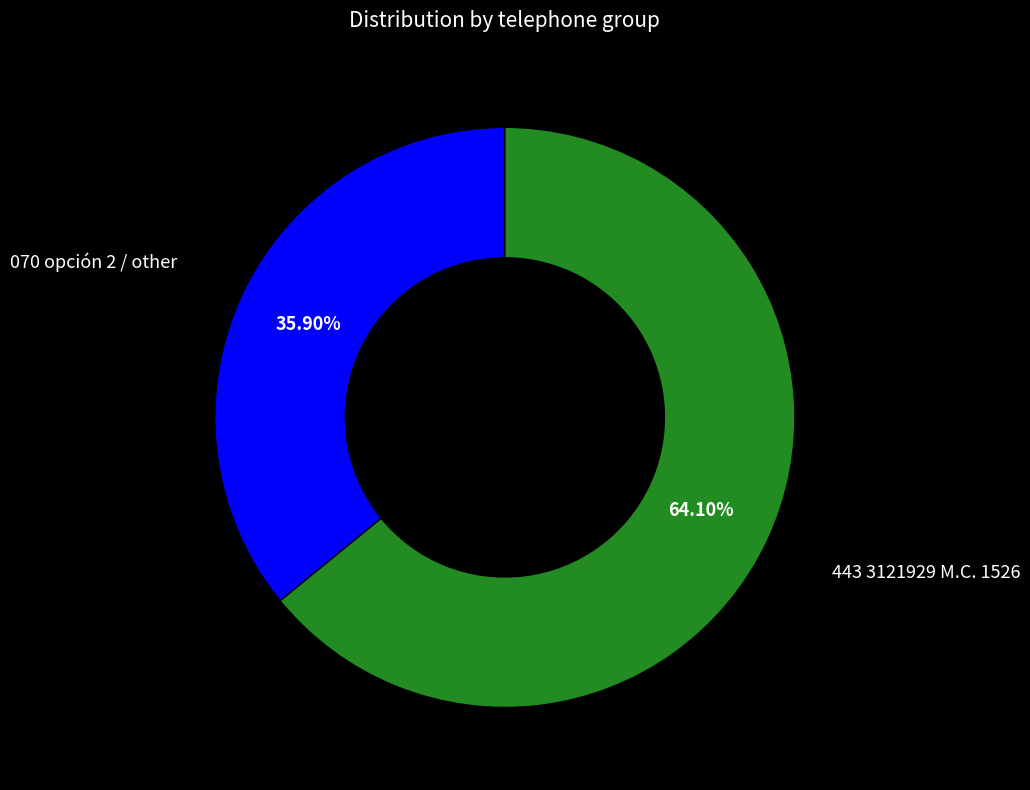

Does any single category account for the majority?

Yes